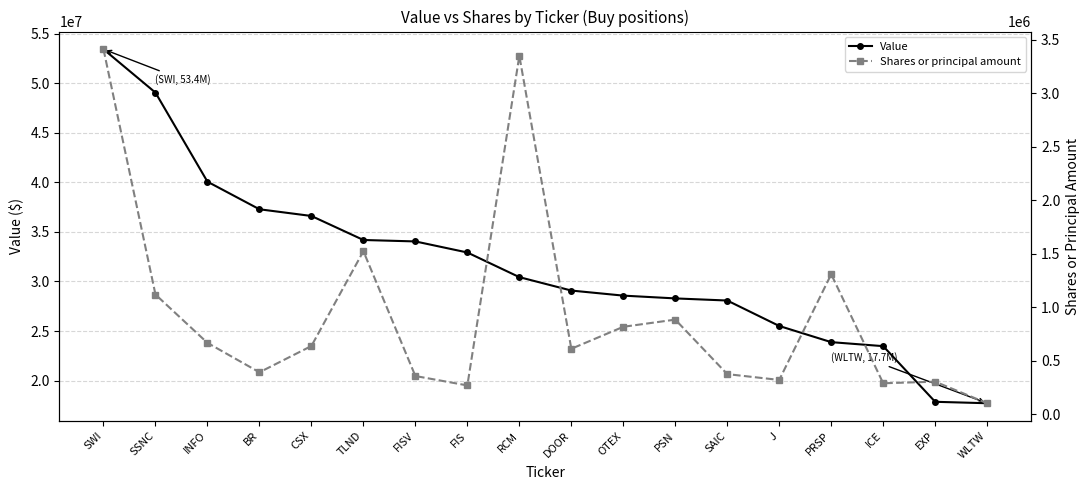

True or false: Value and Shares or principal amount intersect in this chart.

False